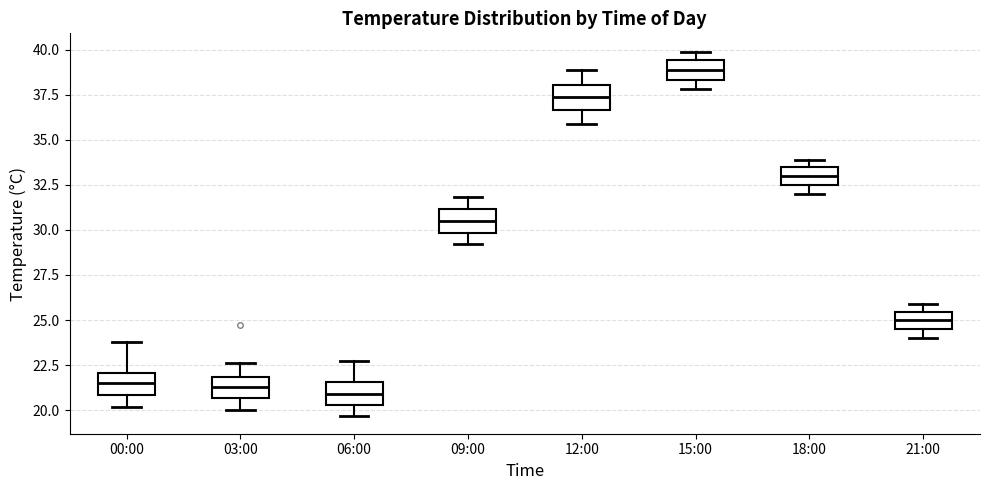

Which box has the highest median line?

15:00